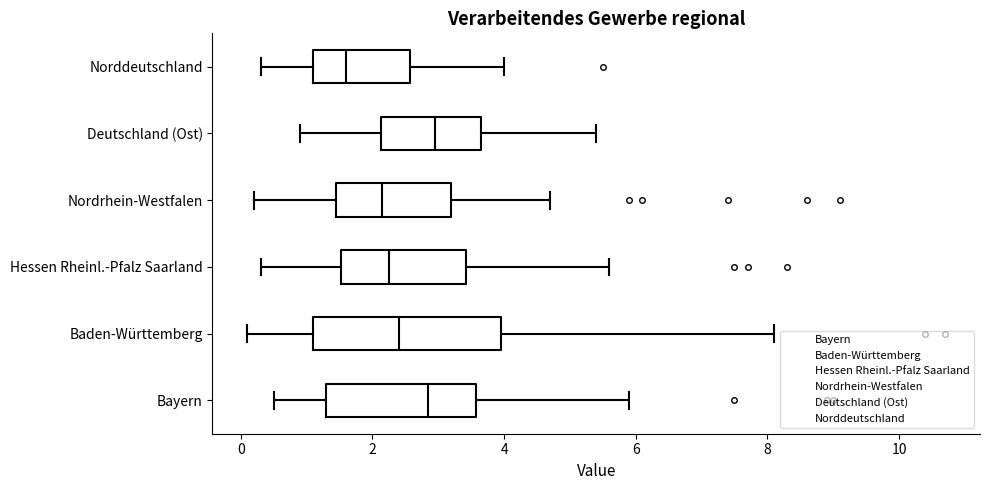

Reading bottom to top, transcribe this box plot: for each box, give where its median line is, the range the box spans, and where its two whiskers end, as read against the x-axis. The values are not printed on the chart, so give them approximately, as read against the axis.

Bayern: median 2.8, box 1.4 to 3.6, whiskers 0.6 to 6.0
Baden-Württemberg: median 2.4, box 1.2 to 4.0, whiskers 0.2 to 8.2
Hessen Rheinl.-Pfalz Saarland: median 2.2, box 1.6 to 3.4, whiskers 0.4 to 5.6
Nordrhein-Westfalen: median 2.2, box 1.4 to 3.2, whiskers 0.2 to 4.8
Deutschland (Ost): median 3.0, box 2.2 to 3.6, whiskers 1.0 to 5.4
Norddeutschland: median 1.6, box 1.2 to 2.6, whiskers 0.4 to 4.0